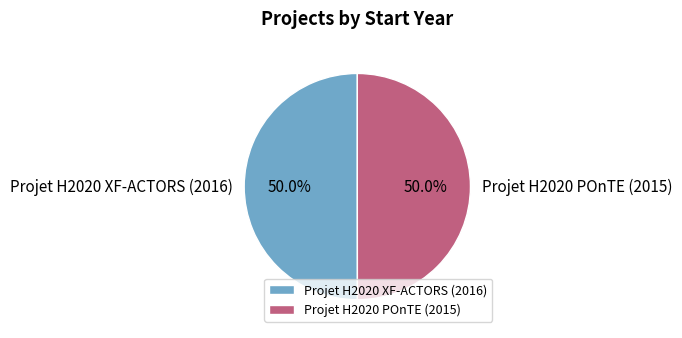

To the nearest percent, what is the average slice percentage?

50%